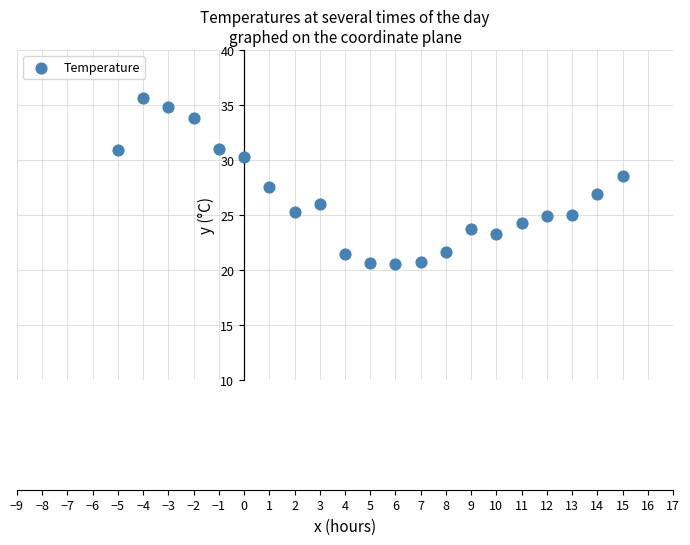

What is the range of X values (max minus min)?

20.0